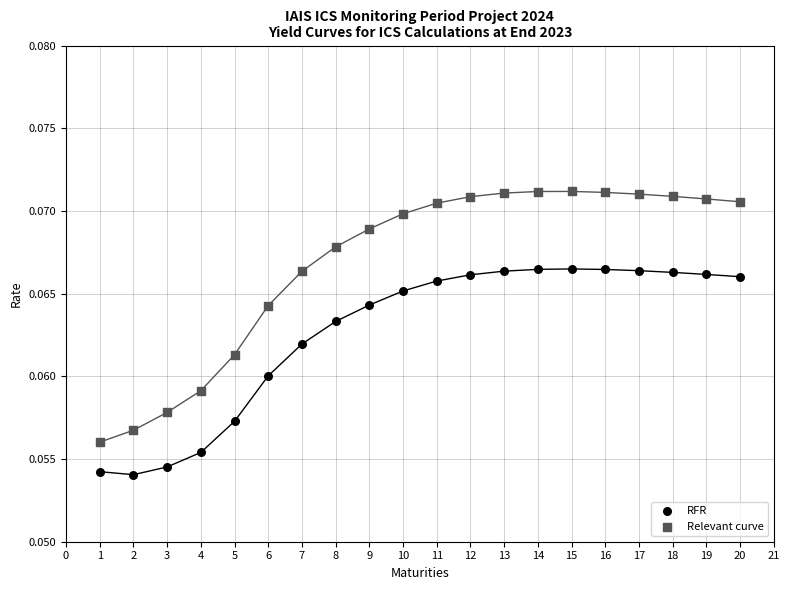

Across all data points, what is the range of X values (max minus min)?

19.0